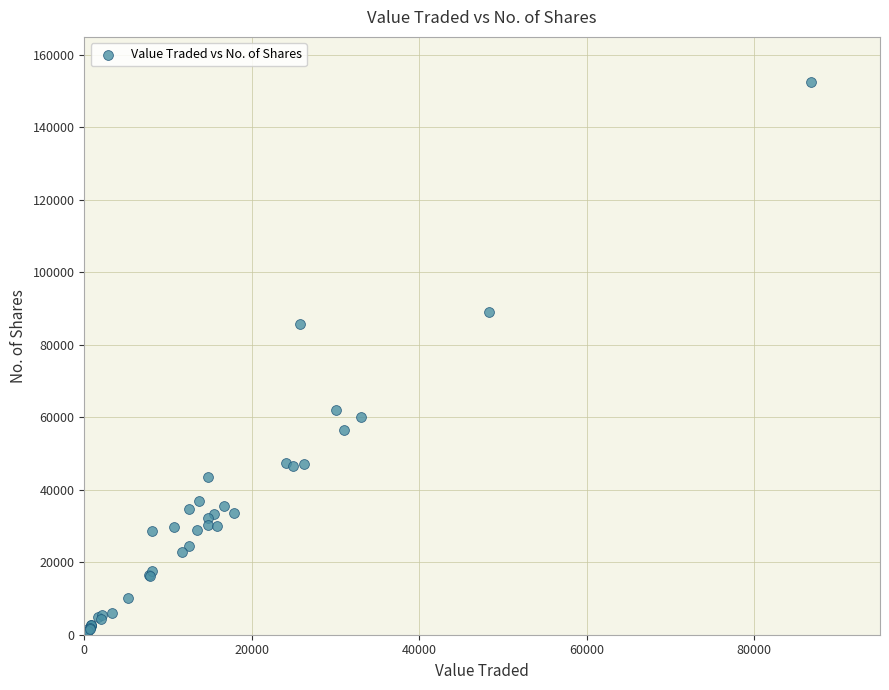

What Y value in the scatter plot is closest to 76475?

85880